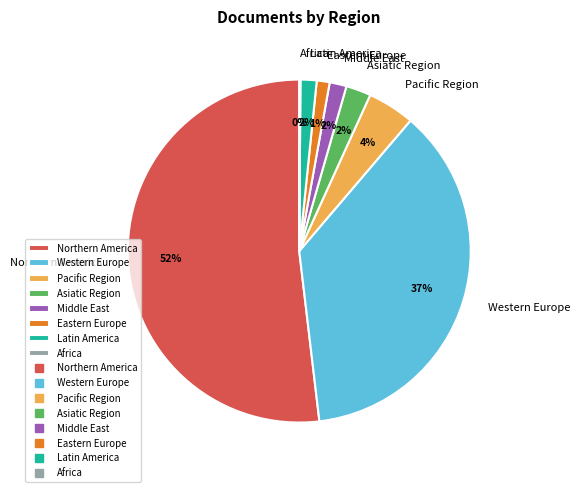

Which slice represents more than half of the pie?

Northern America